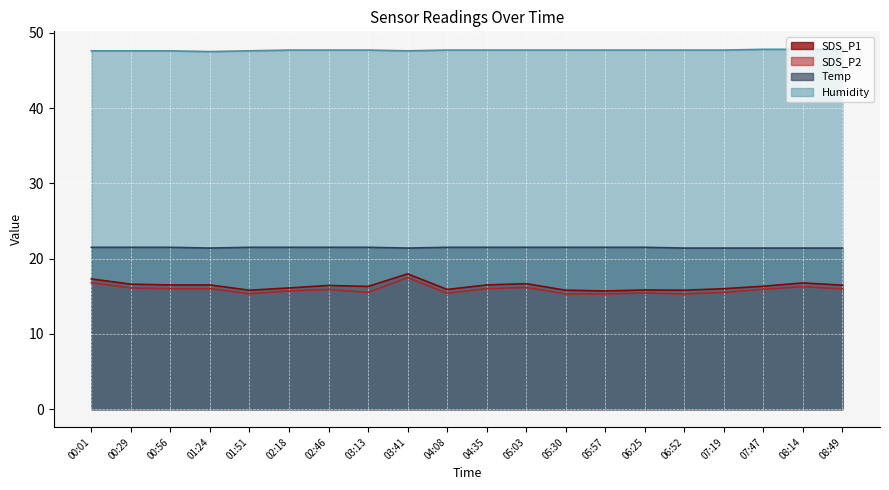

At which label is SDS_P1 closest to 16?

07:19